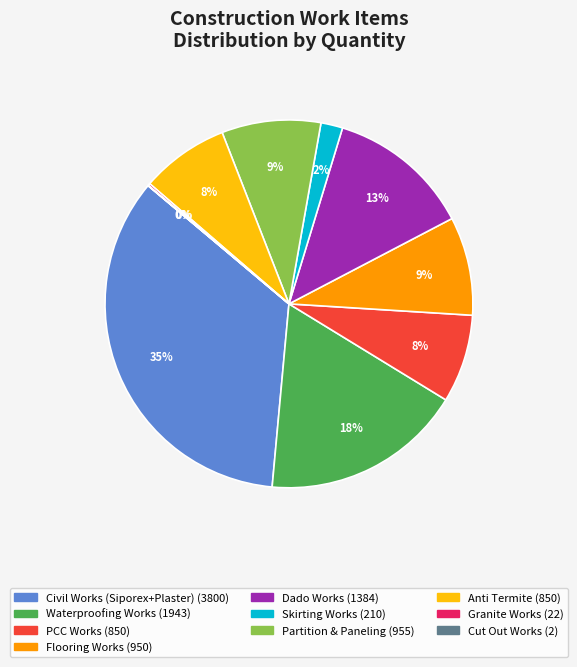

Is there any slice that represents more than half of the pie?

No